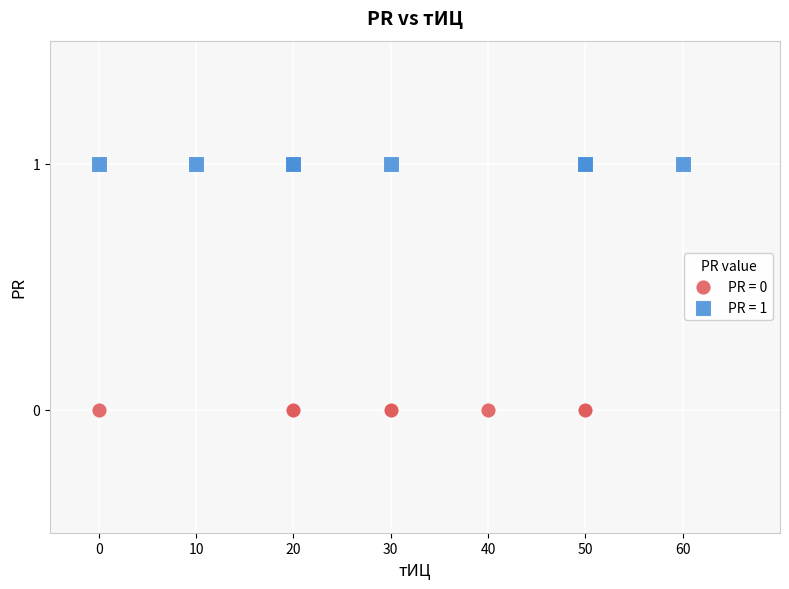

Which series reaches the maximum Y coordinate?

PR = 1